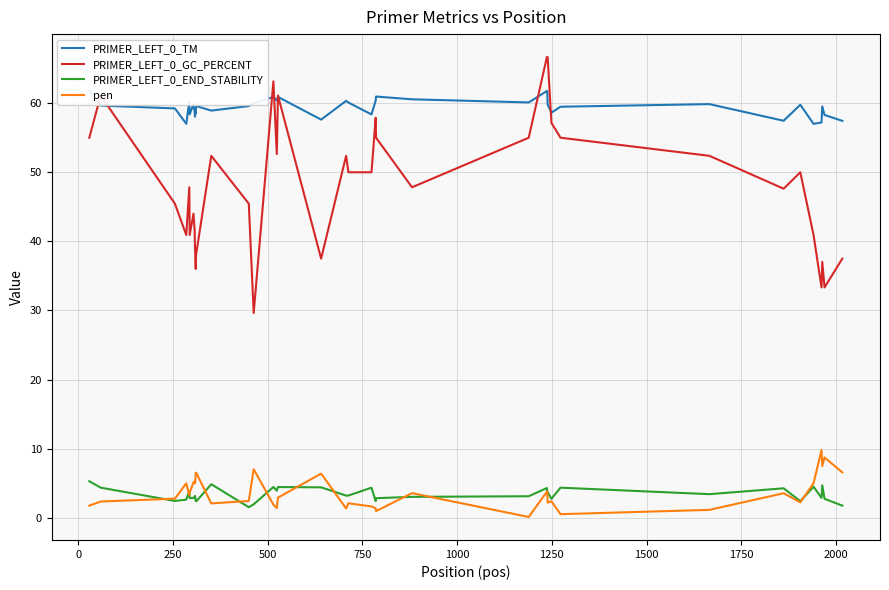

What is the lowest value of the PRIMER_LEFT_0_GC_PERCENT series?

29.6